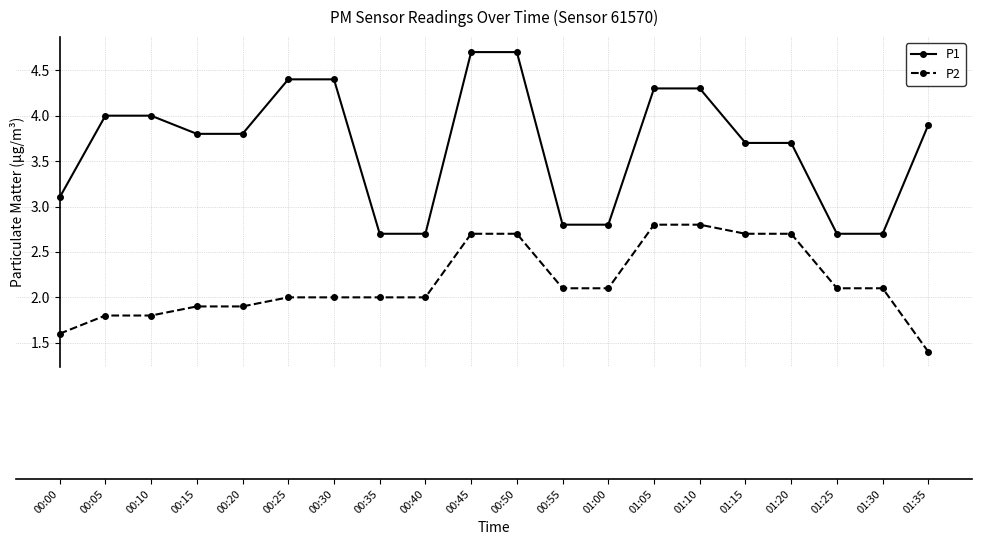

Rank the series by their average value, from lowest to highest.

P2, P1